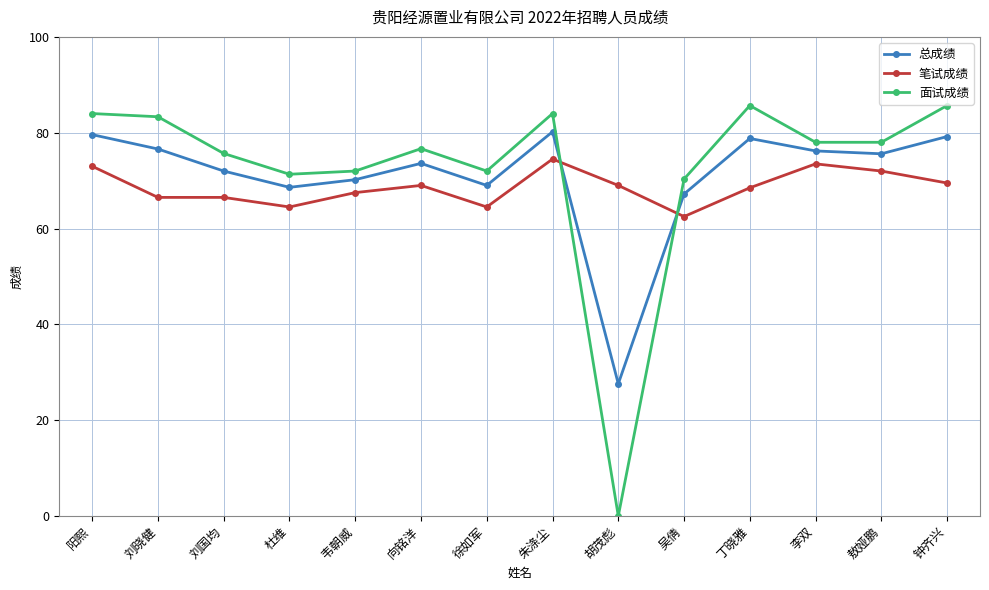

What is the difference between the second highest and second lowest values in the 笔试成绩 series?

9.0